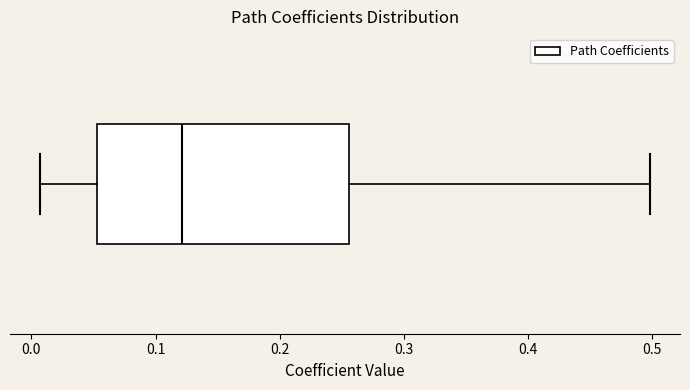

Transcribe this box plot: give where the median line is, the range the box spans, and where the two whiskers end, as read against the x-axis. The values are not printed on the chart, so give them approximately, as read against the axis.

median 0.12, box 0.05 to 0.26, whiskers 0.01 to 0.50